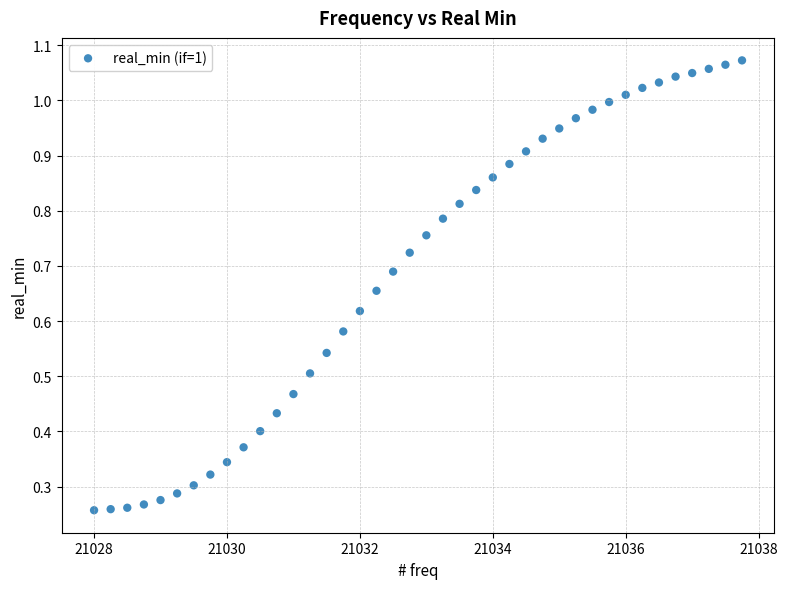

What is the range of X values (max minus min)?

9.8